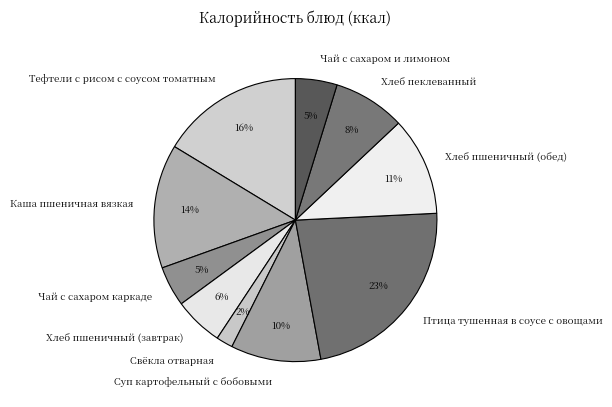

Do Хлеб пшеничный (завтрак) and Чай с сахаром каркаде together represent more than half of the pie?

No